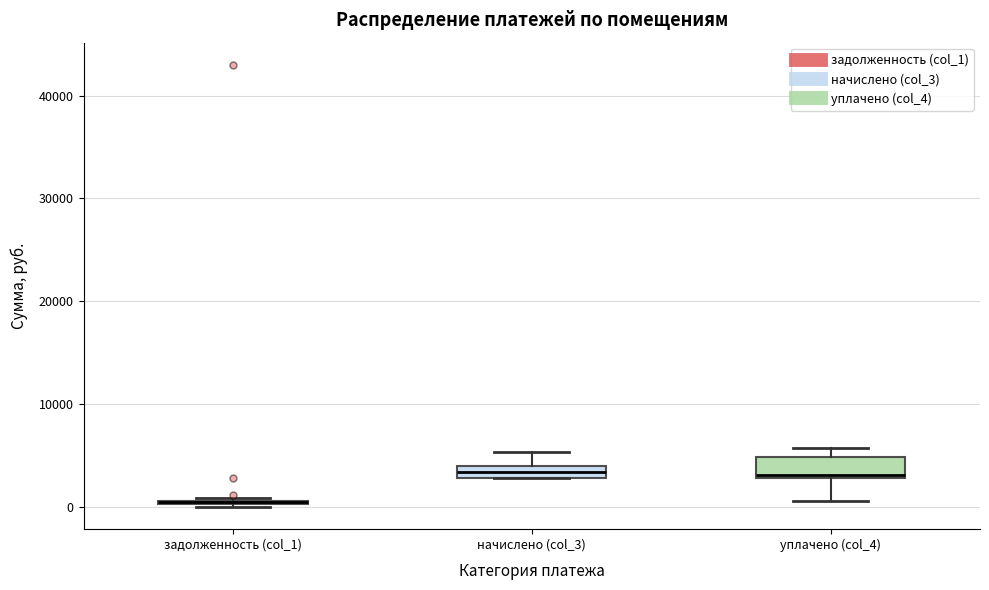

Where does the lower whisker of the box for уплачено (col_4) end on the y-axis? The values are not printed on the chart, so give them approximately, as read against the axis.

1000